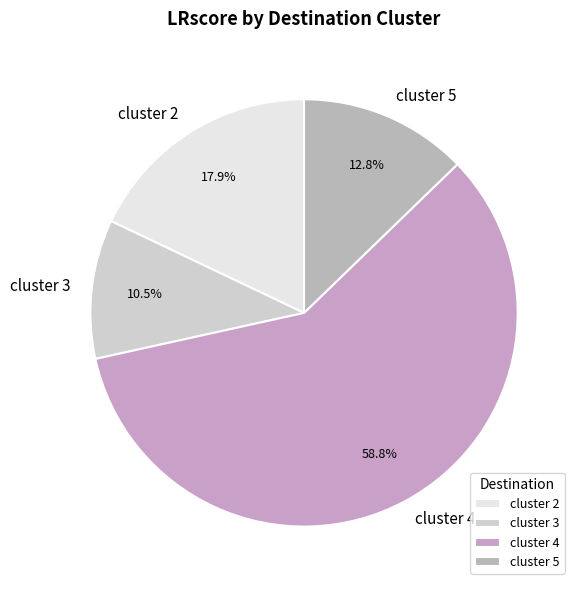

To the nearest percent, what is the difference between the largest and smallest slice percentages?

48%